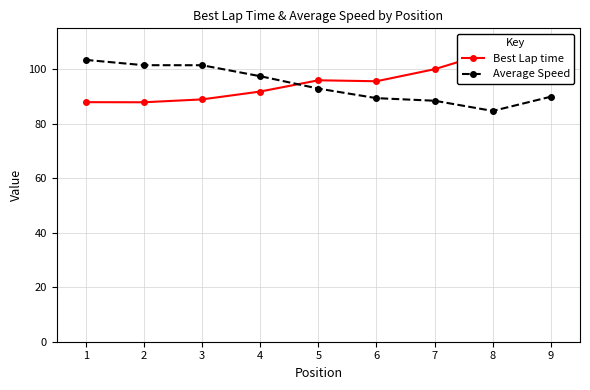

What value does the Best Lap time series have at 5?

95.9